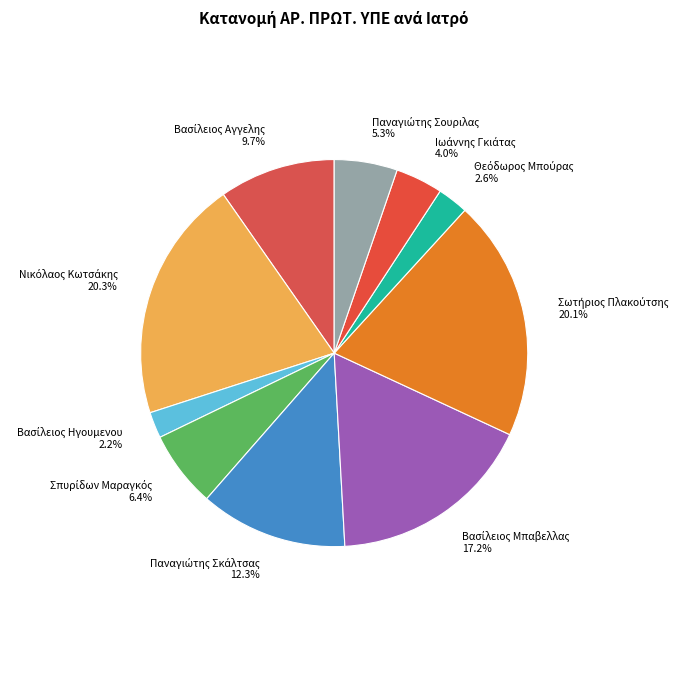

Is there a majority slice in this chart?

No